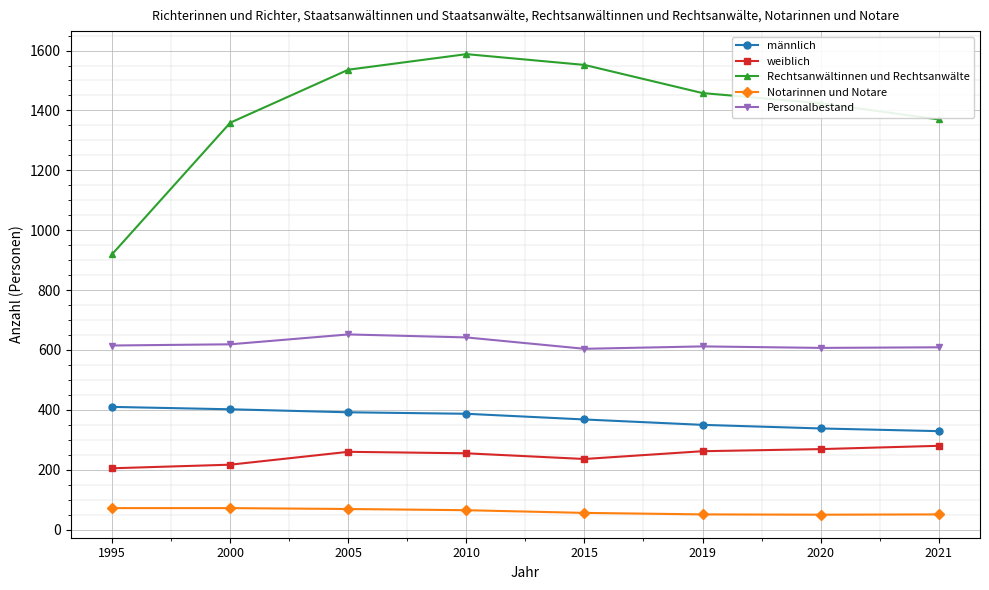

In Rechtsanwältinnen und Rechtsanwälte, how many points are higher than both neighbors (excluding endpoints)?

1